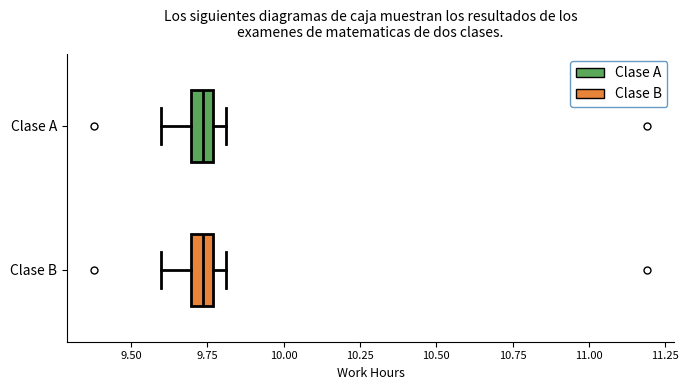

Where is the left edge of the box for Clase A on the x-axis? The values are not printed on the chart, so give them approximately, as read against the axis.

9.70